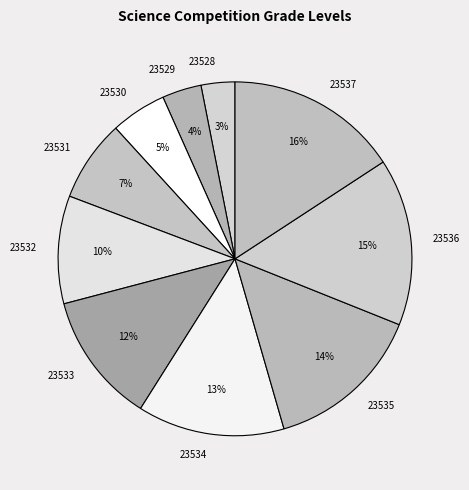

To the nearest percent, what percentage of the pie is 23528?

3%